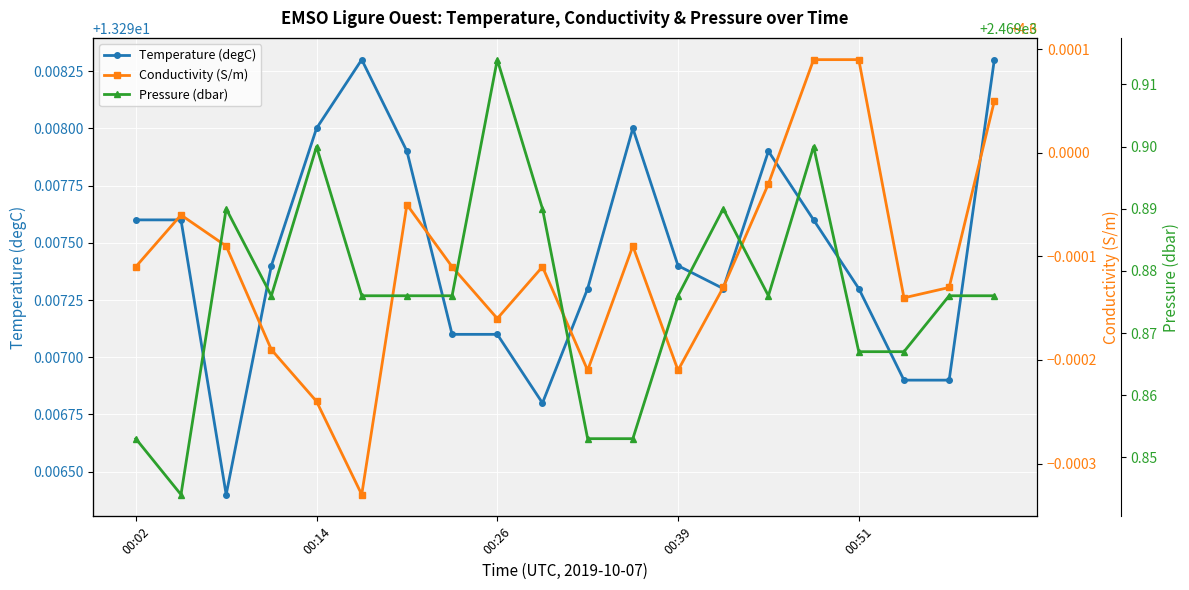

What is the sum of the Pressure (dbar) values at 7 and 9?

4939.8